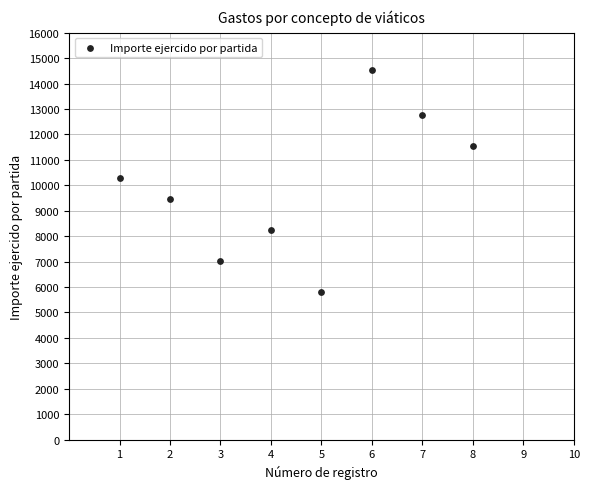

What is the range of Y values (max minus min)?

8702.0